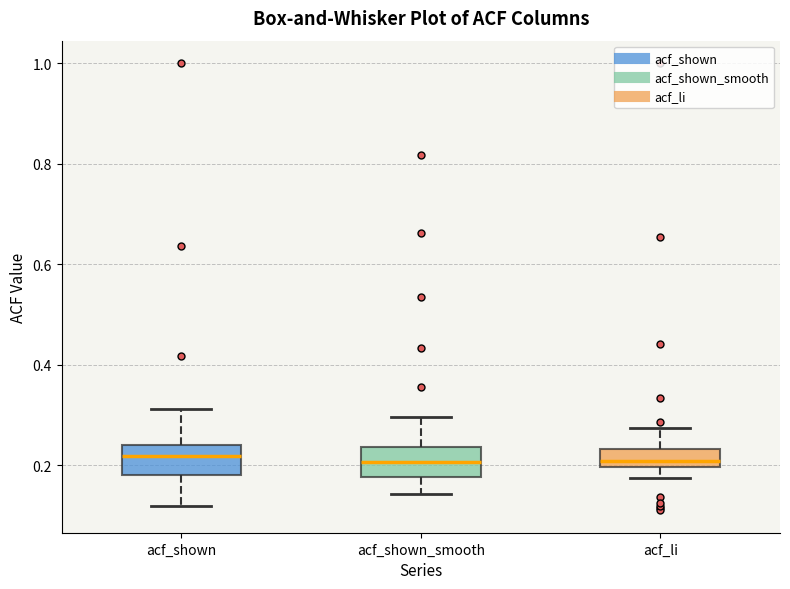

Reading left to right, read every box against the y-axis: the position of its median line, the range the box covers, and the ends of its whiskers. The values are not printed on the chart, so give them approximately, as read against the axis.

acf_shown: median 0.22, box 0.18 to 0.24, whiskers 0.12 to 0.32
acf_shown_smooth: median 0.20, box 0.18 to 0.24, whiskers 0.14 to 0.30
acf_li: median 0.20 (just above the box's lower edge), box 0.20 to 0.24, whiskers 0.18 to 0.28